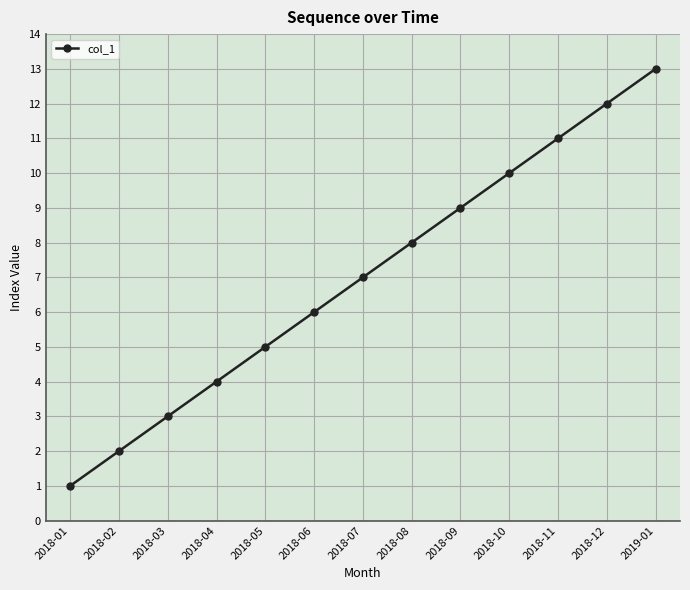

Rank the categories by value from highest to lowest.

2019-01, 2018-12, 2018-11, 2018-10, 2018-09, 2018-08, 2018-07, 2018-06, 2018-05, 2018-04, 2018-03, 2018-02, 2018-01